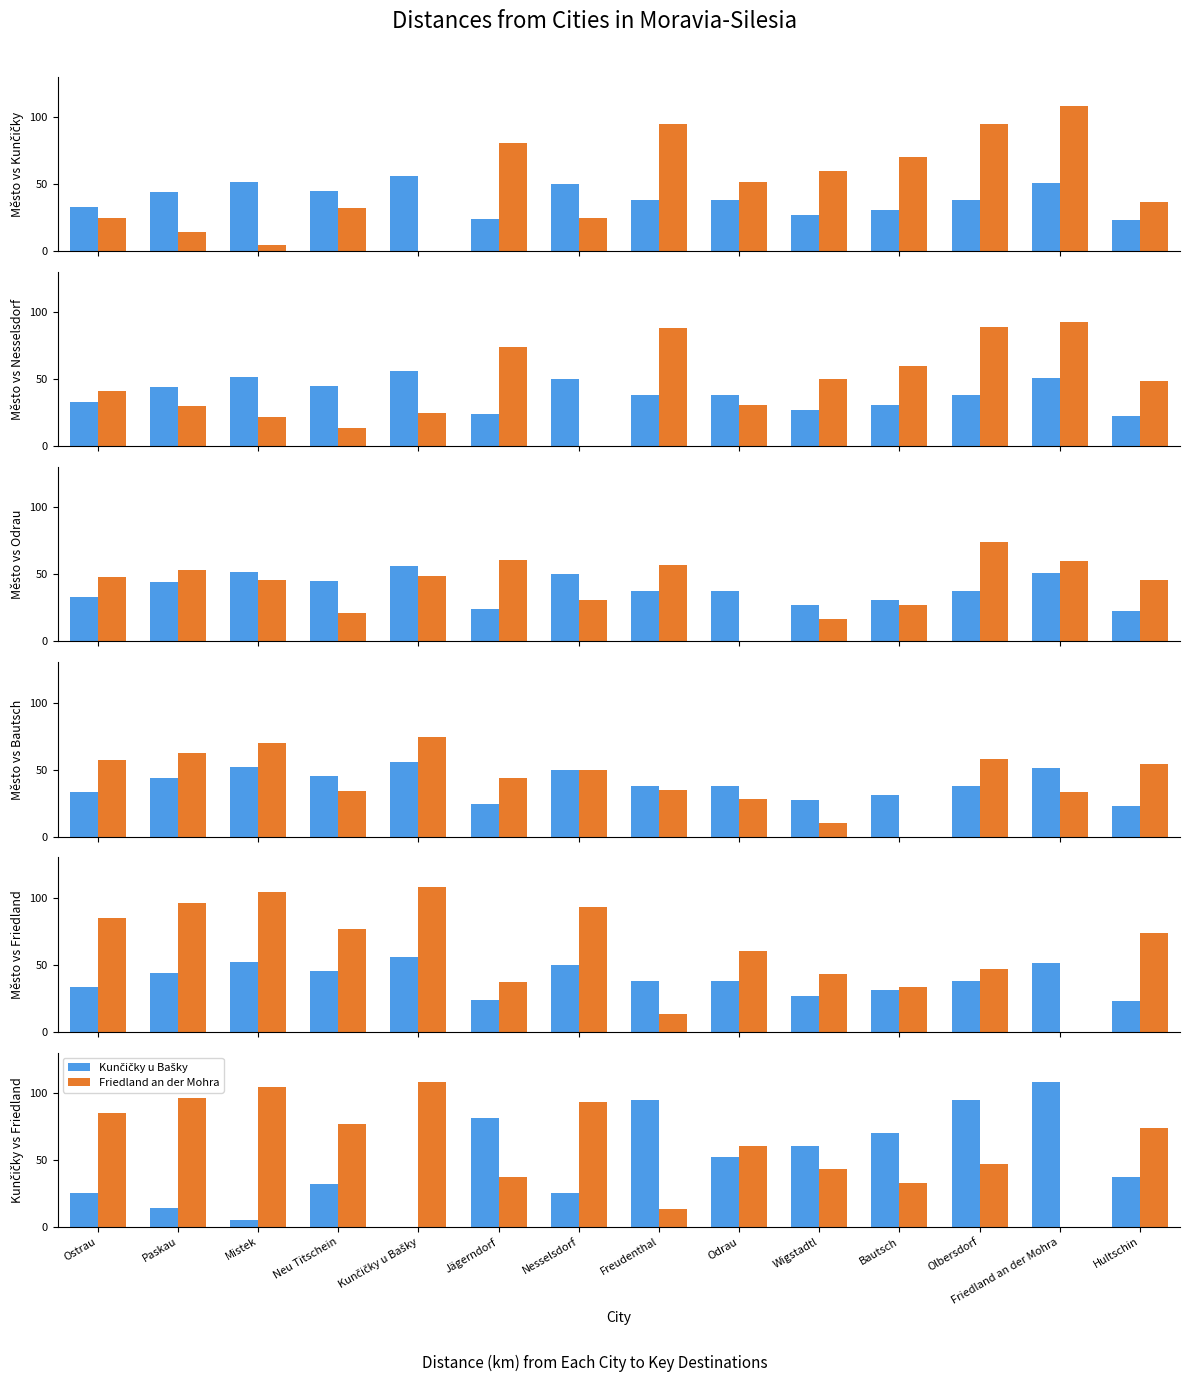

List the series in order of their peak value, highest first.

Kunčičky u Bašky, Friedland an der Mohra, Nesselsdorf, Odrau, Bautsch, Město